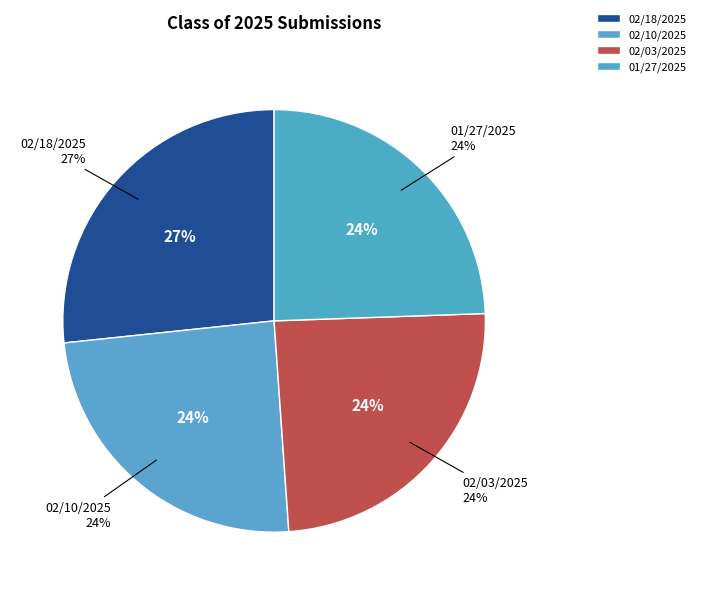

Is there a majority slice in this chart?

No